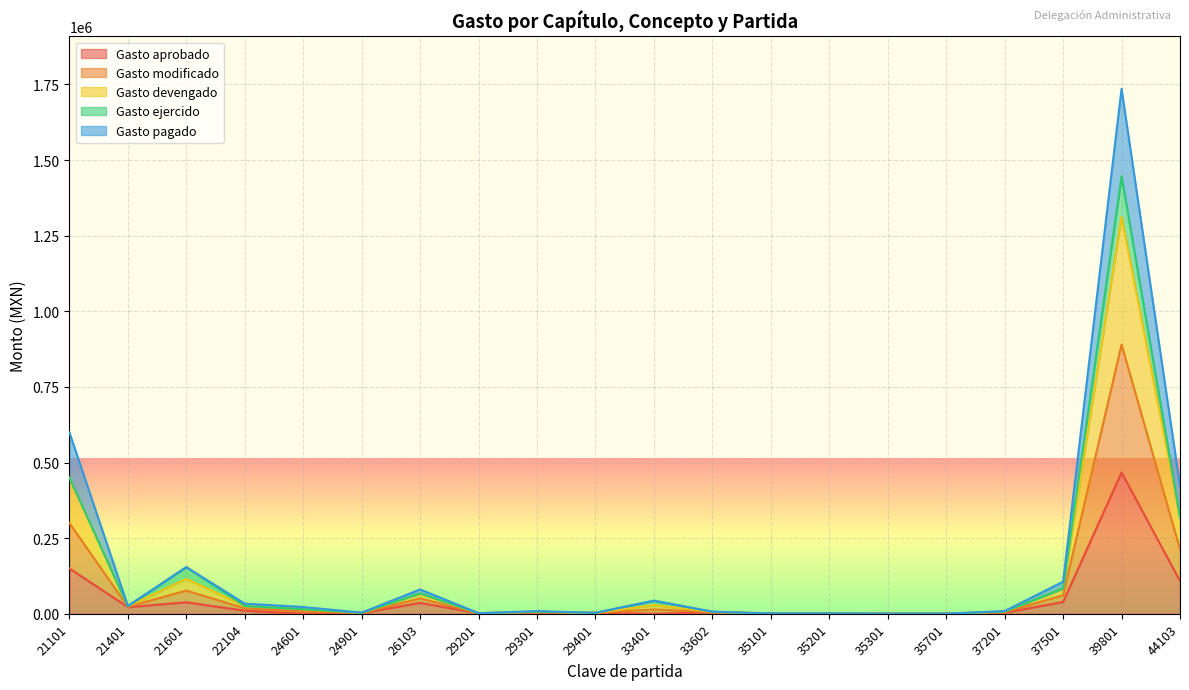

At which category does Gasto modificado reach its first local valley?

21401